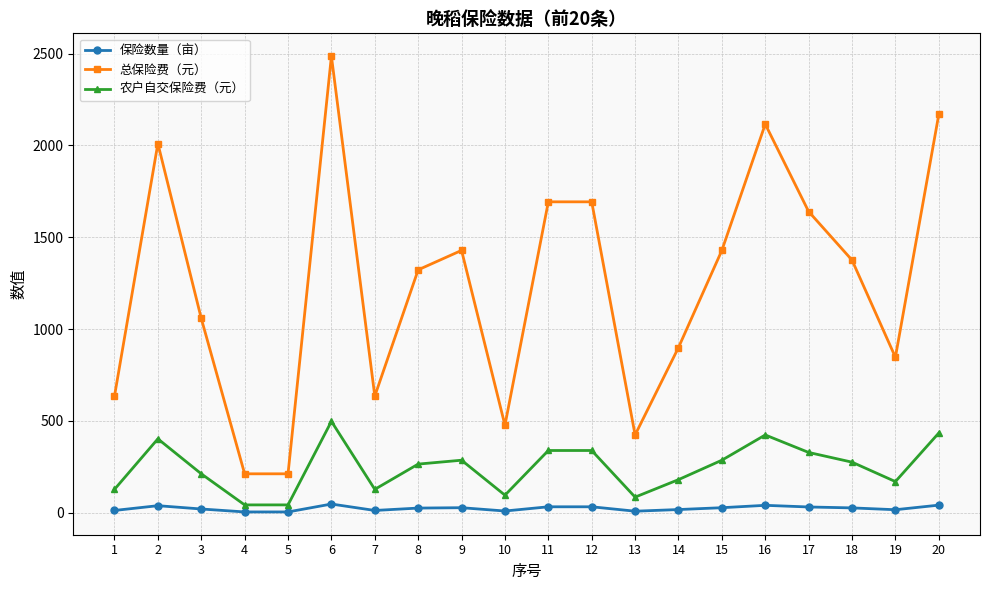

The value of 农户自交保险费（元） at 10 is 95.2. True or false?

True